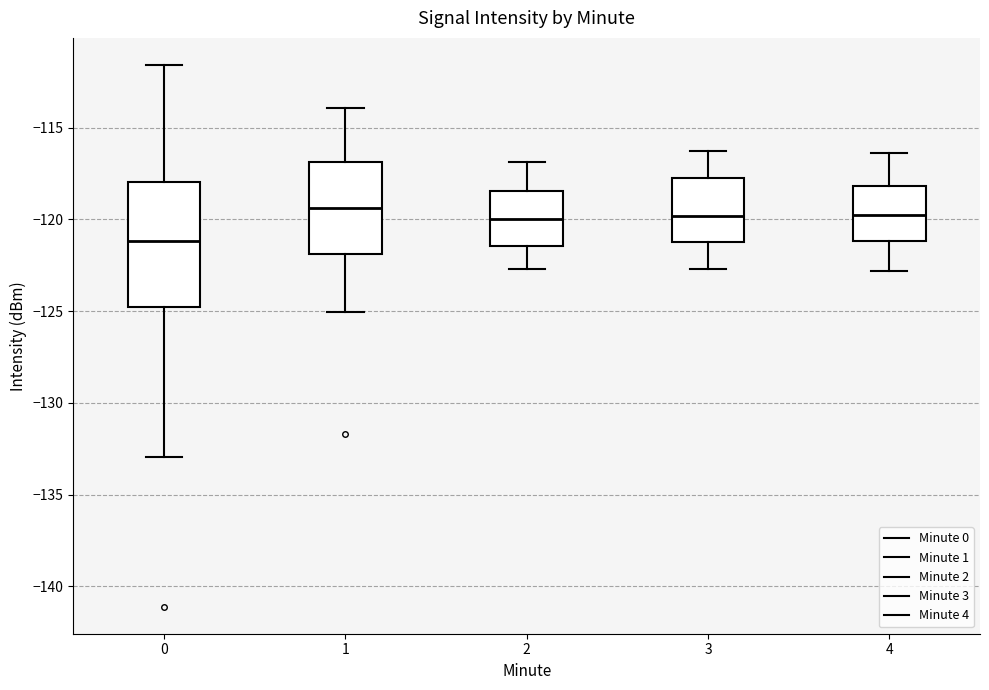

Reading left to right, transcribe this box plot: for each box, give where its median line is, the range the box spans, and where its two whiskers end, as read against the y-axis. The values are not printed on the chart, so give them approximately, as read against the axis.

0: median -121.0, box -125.0 to -118.0, whiskers -133.0 to -111.5
1: median -119.5, box -122.0 to -117.0, whiskers -125.0 to -114.0
2: median -120.0, box -121.5 to -118.5, whiskers -122.5 to -117.0
3: median -120.0, box -121.0 to -117.5, whiskers -122.5 to -116.5
4: median -119.5, box -121.0 to -118.0, whiskers -123.0 to -116.5